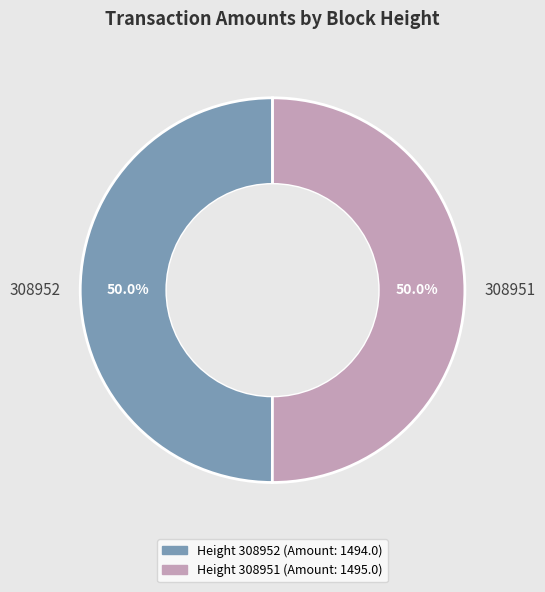

To the nearest percent, what portion does 308952 represent?

50%